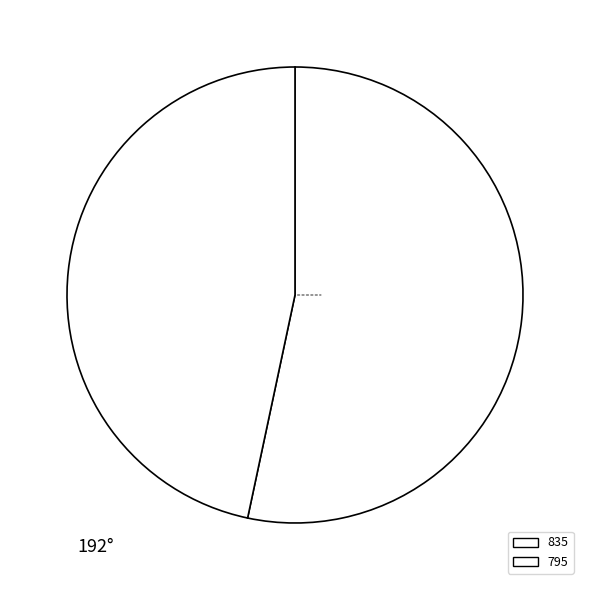

To the nearest percent, what percentage of the pie is 835?

53%